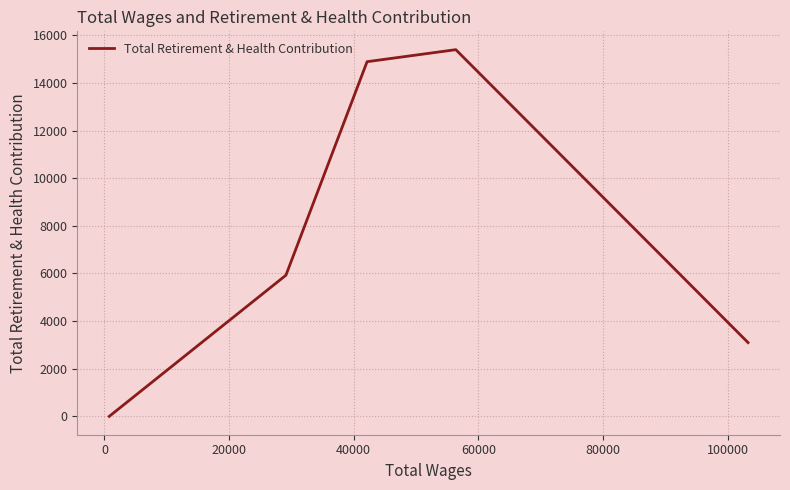

True or false: the data has more than 2 interior local peaks.

False